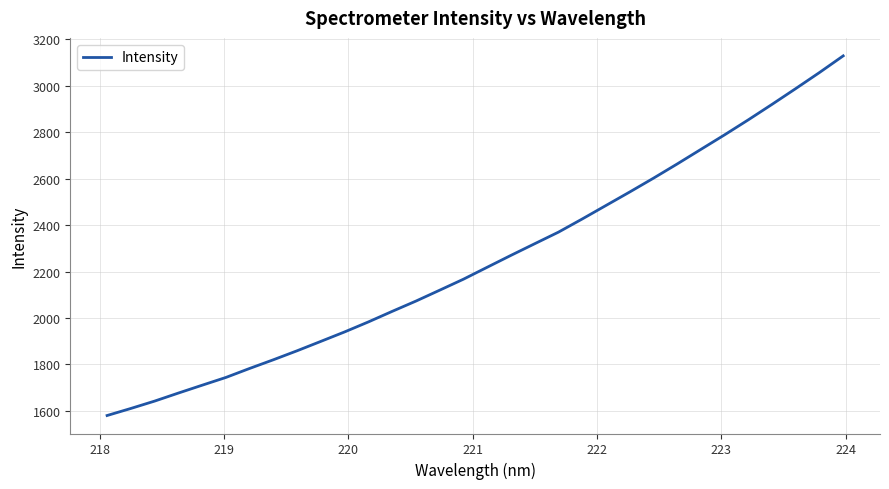

What is the difference between the maximum and minimum values?

1549.1